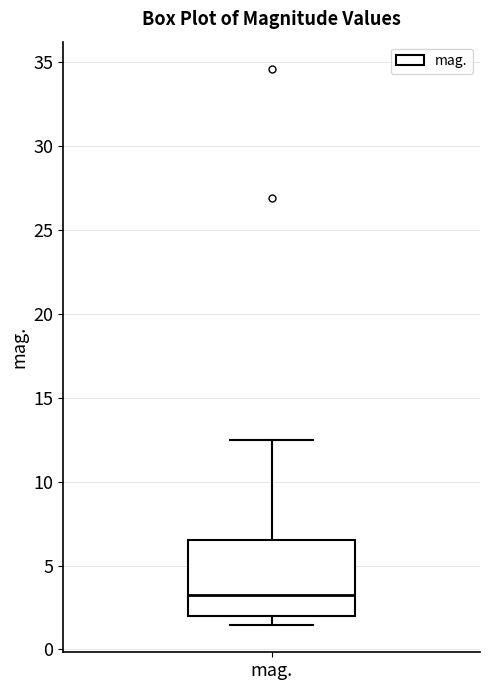

Transcribe this box plot: give where the median line is, the range the box spans, and where the two whiskers end, as read against the y-axis. The values are not printed on the chart, so give them approximately, as read against the axis.

median 3.0, box 2.0 to 6.5, whiskers 1.5 to 12.5